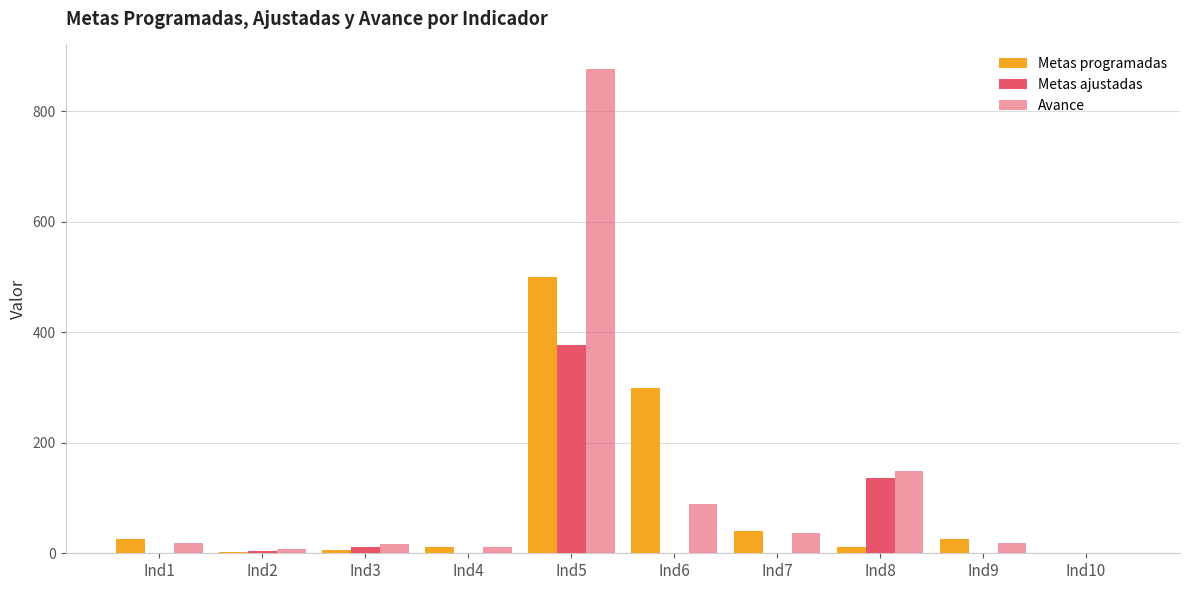

Count the number of categories in the chart.

10